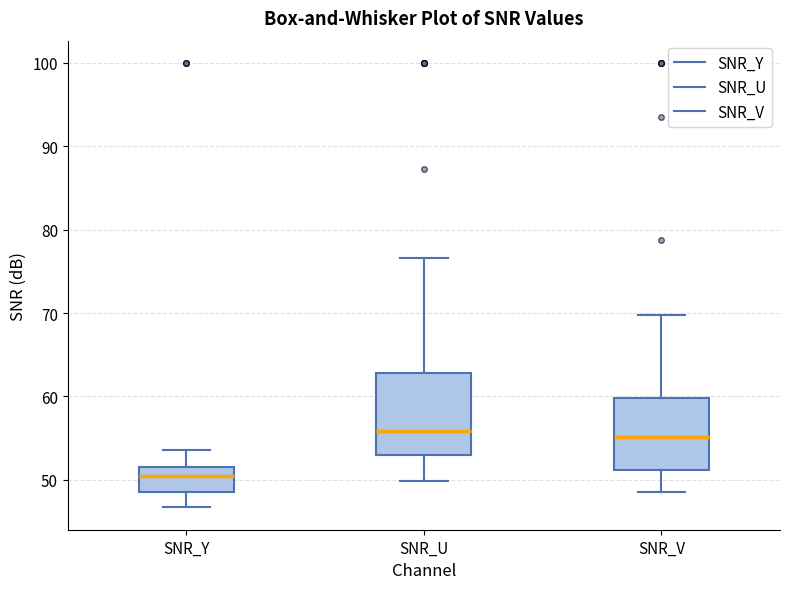

Reading left to right, read every box against the y-axis: the position of its median line, the range the box covers, and the ends of its whiskers. The values are not printed on the chart, so give them approximately, as read against the axis.

SNR_Y: median 50, box 49 to 52, whiskers 47 to 54
SNR_U: median 56, box 53 to 63, whiskers 50 to 77
SNR_V: median 55, box 51 to 60, whiskers 49 to 70